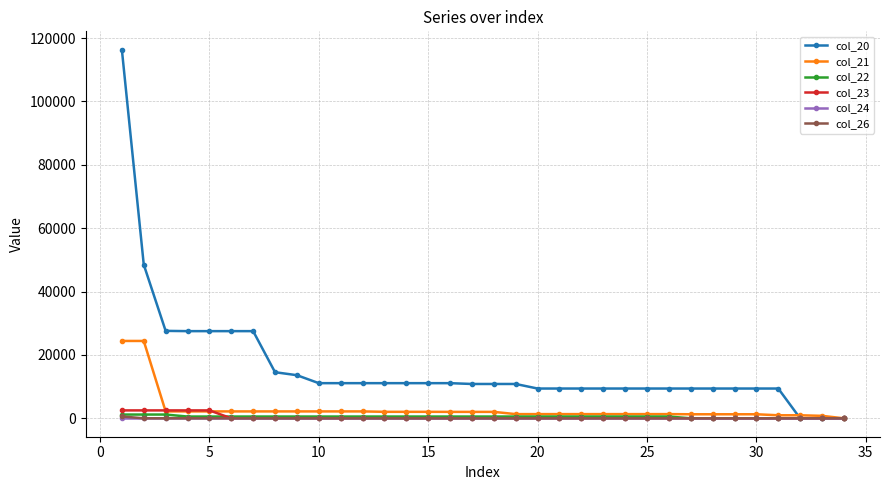

At how many categories does at least one series exceed 3820?

31